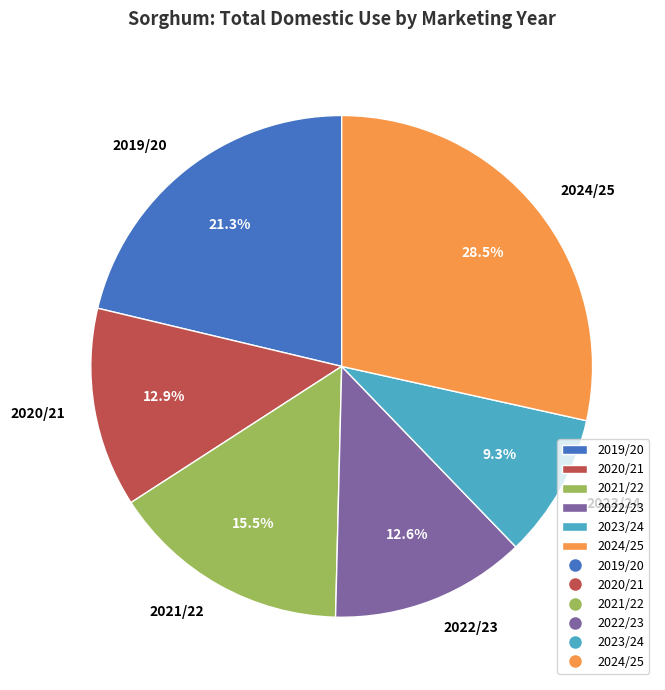

Which category has the smallest portion of the pie?

2023/24